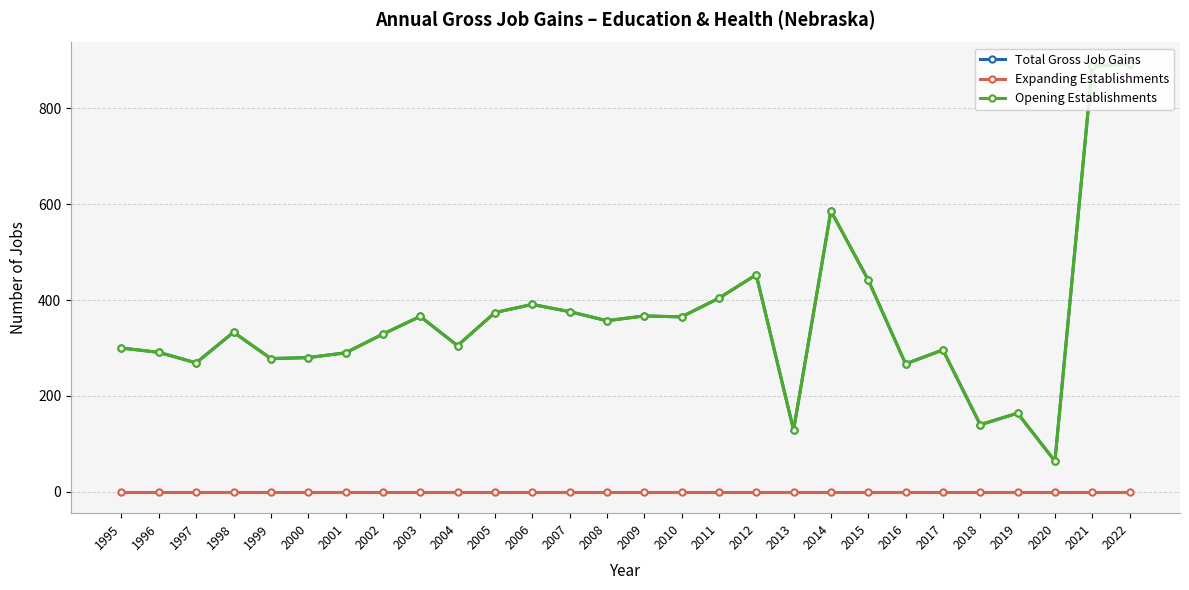

Is this an area chart (filled region under the line)?

No